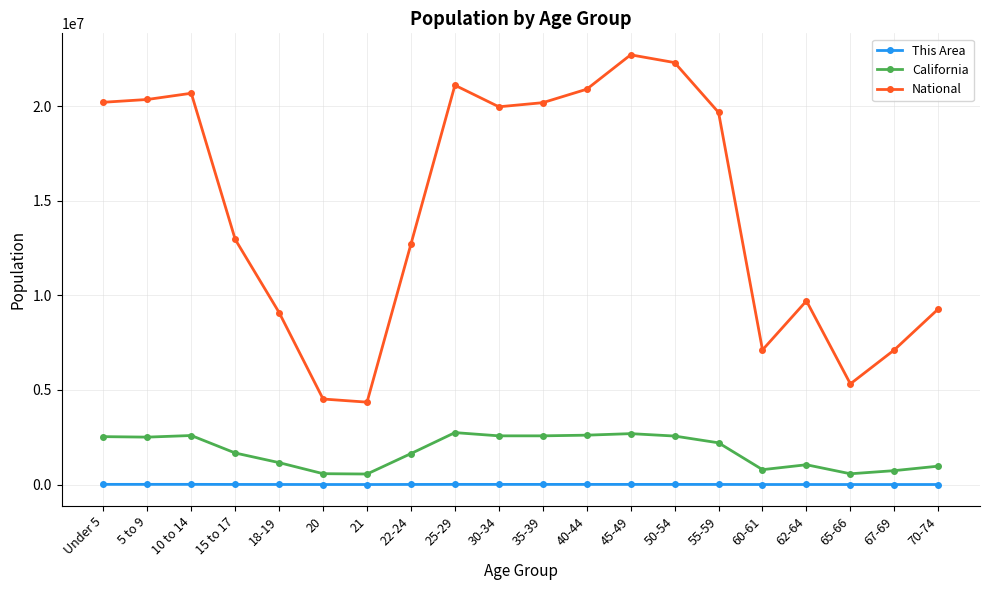

True or false: This Area has more than 1 points higher than both neighbors.

True